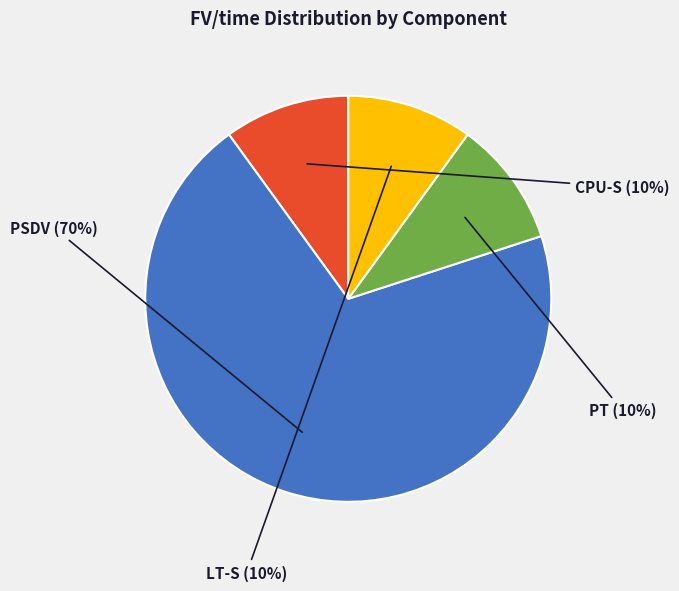

Is it true that LT-S is 10% of the pie?

True